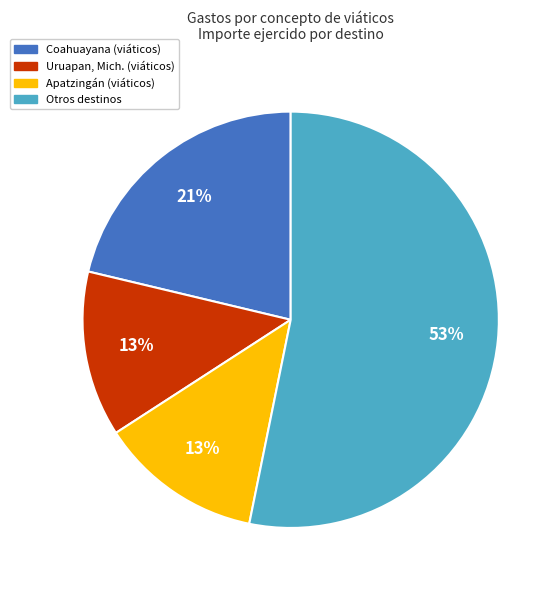

Does any single category account for the majority?

Yes